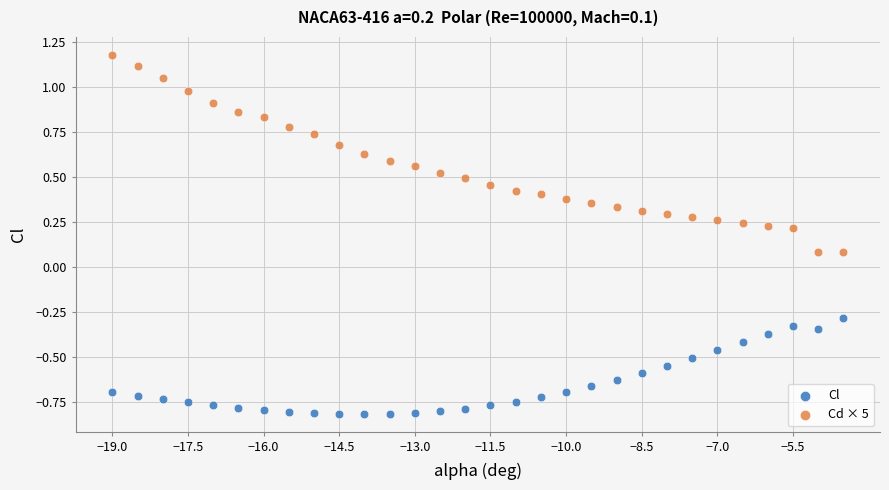

What are all the series names shown in the legend?

Cl, Cd × 5